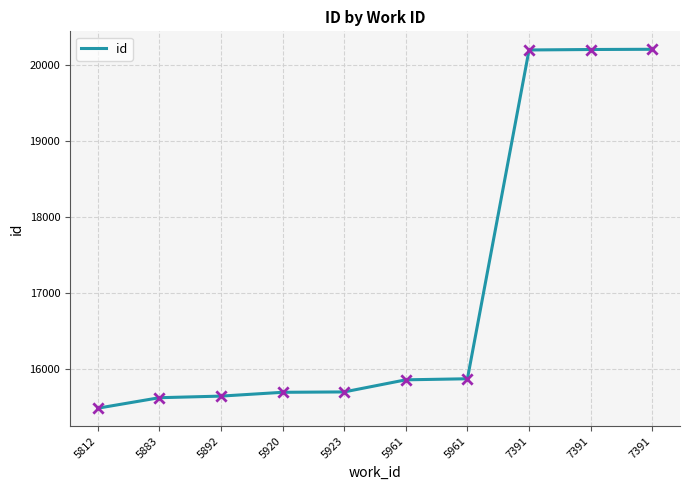

Which has a higher value, 5892 or 7391?

7391